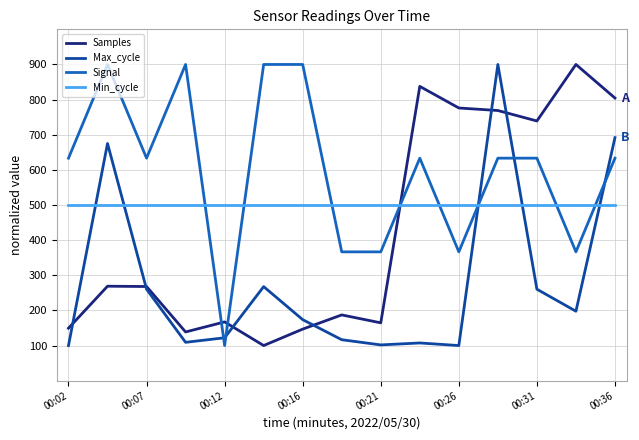

Does the chart have visible grid lines?

Yes